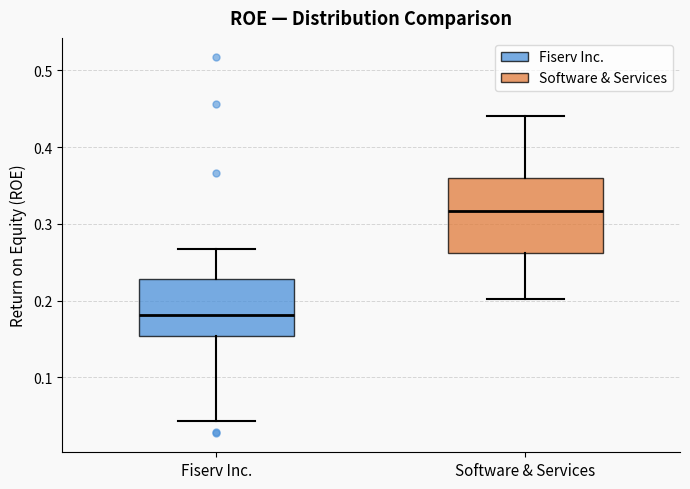

Comparing the boxes themselves (not the whiskers), which one is the tallest?

Software & Services